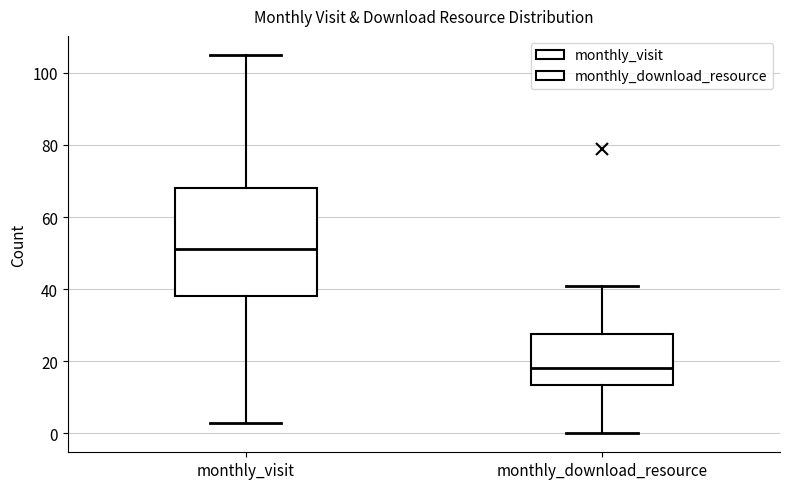

Reading left to right, read every box against the y-axis: the position of its median line, the range the box covers, and the ends of its whiskers. The values are not printed on the chart, so give them approximately, as read against the axis.

monthly_visit: median 52, box 38 to 68, whiskers 4 to 106
monthly_download_resource: median 18, box 14 to 28, whiskers 0 to 42